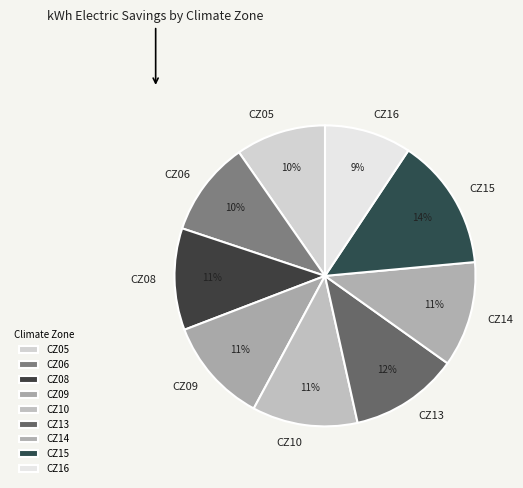

Approximately how many times larger is the value at CZ06 compared to CZ14?

0.9